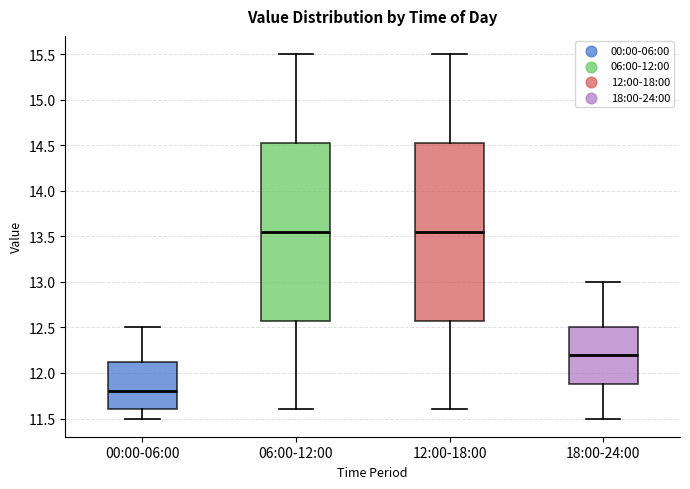

Where is the upper edge of the box for 06:00-12:00 on the y-axis? The values are not printed on the chart, so give them approximately, as read against the axis.

14.55